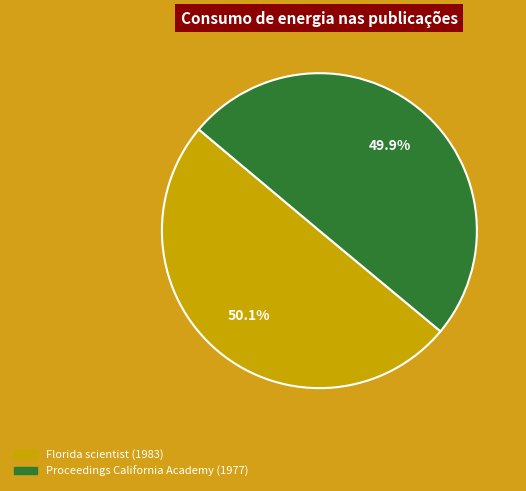

What percentage is the Florida scientist (1983) slice, to the nearest percent?

50%